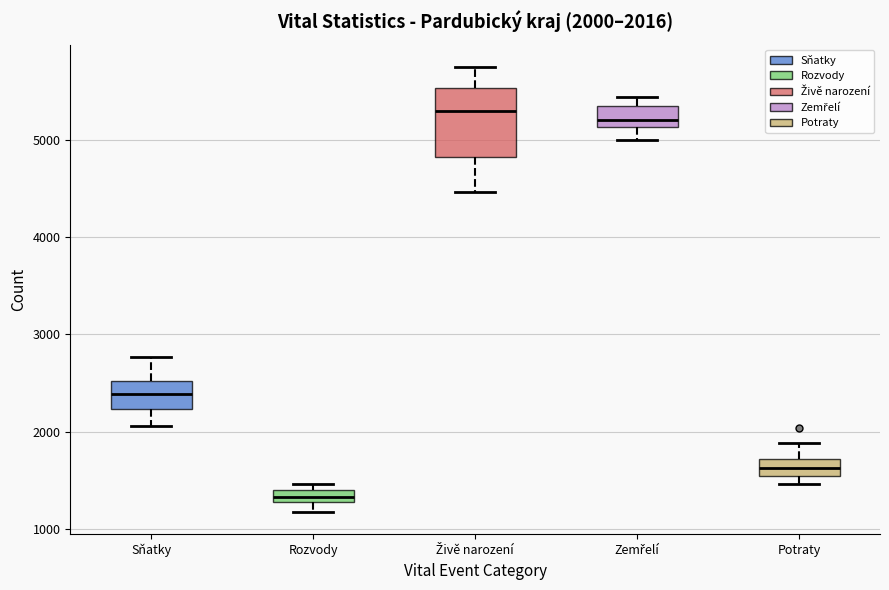

Comparing the boxes themselves (not the whiskers), which one is the tallest?

Živě narození